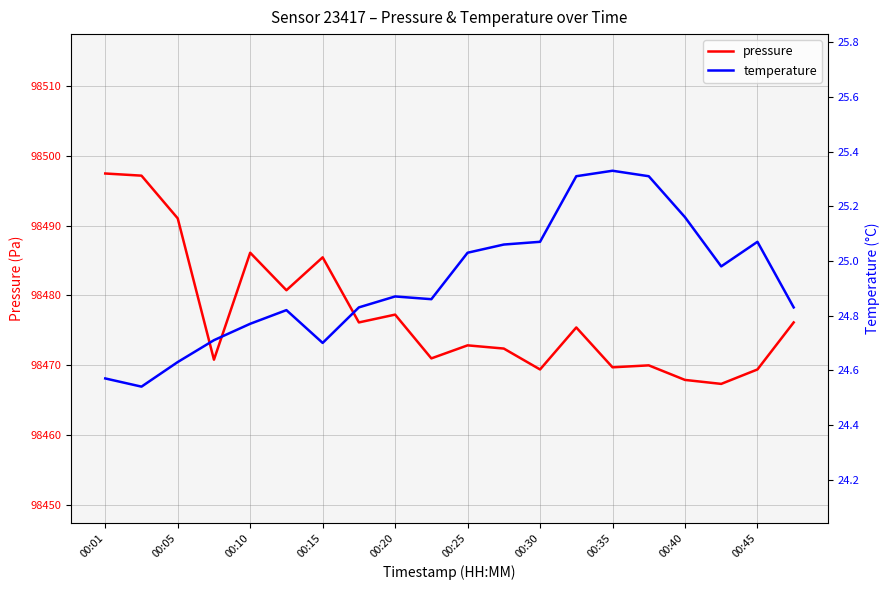

What is the difference between the maximum and minimum values in the pressure series?

30.2